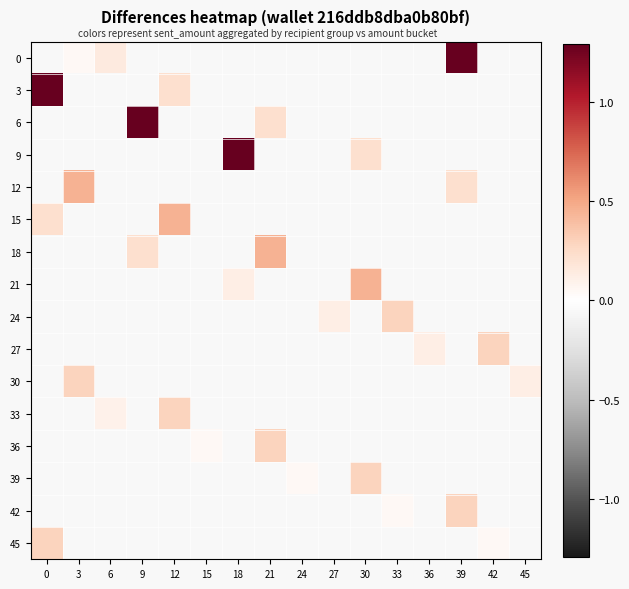

Rank the series by their maximum value, from highest to lowest.

0, 3, 6, 9, 12, 15, 18, 21, 24, 27, 30, 33, 36, 39, 42, 45